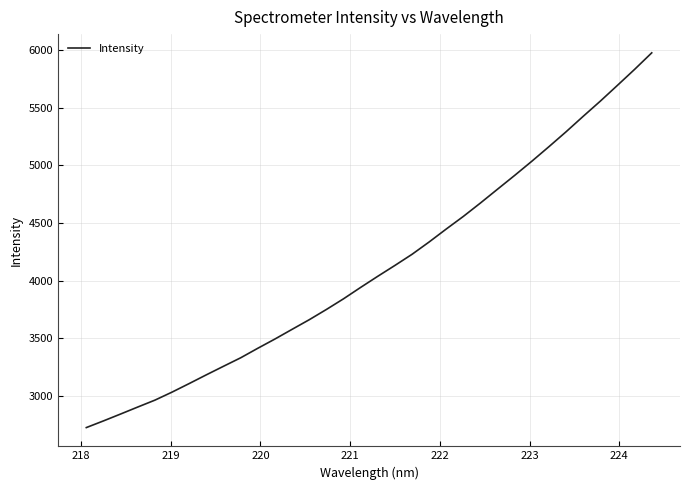

What is the minimum value shown in the chart?

2723.8